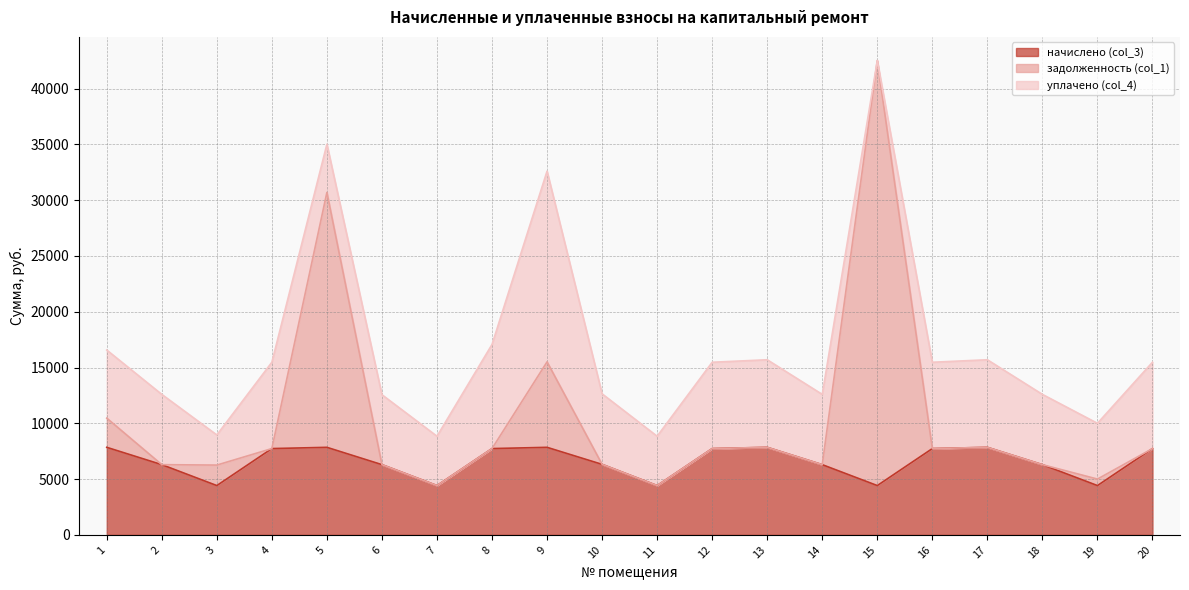

Is the value of начислено (col_3) at 17 greater than the value of задолженность (col_1) at 14?

Yes